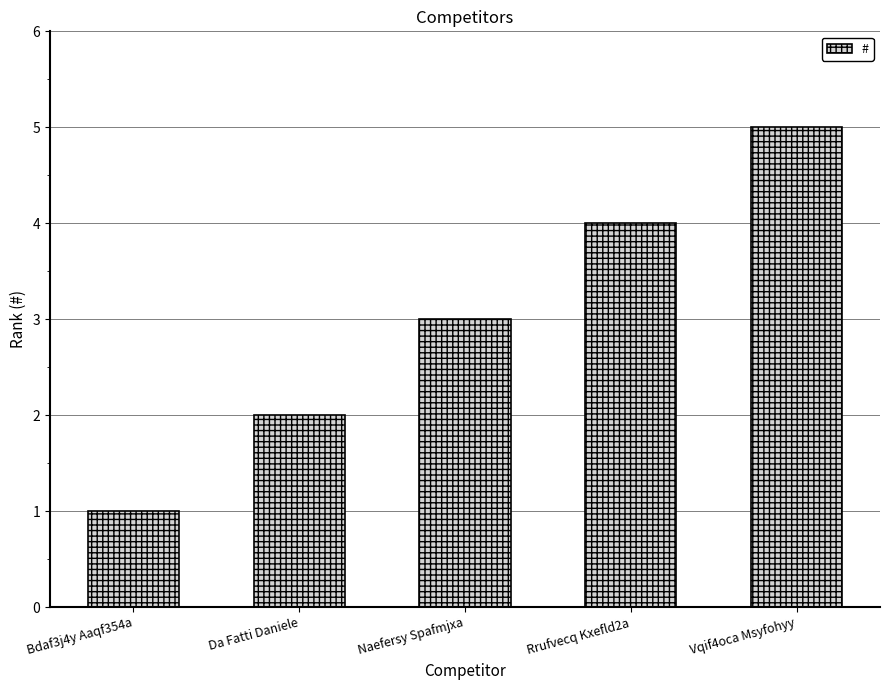

Which category has the highest value across all series?

Vqif4oca Msyfohyy